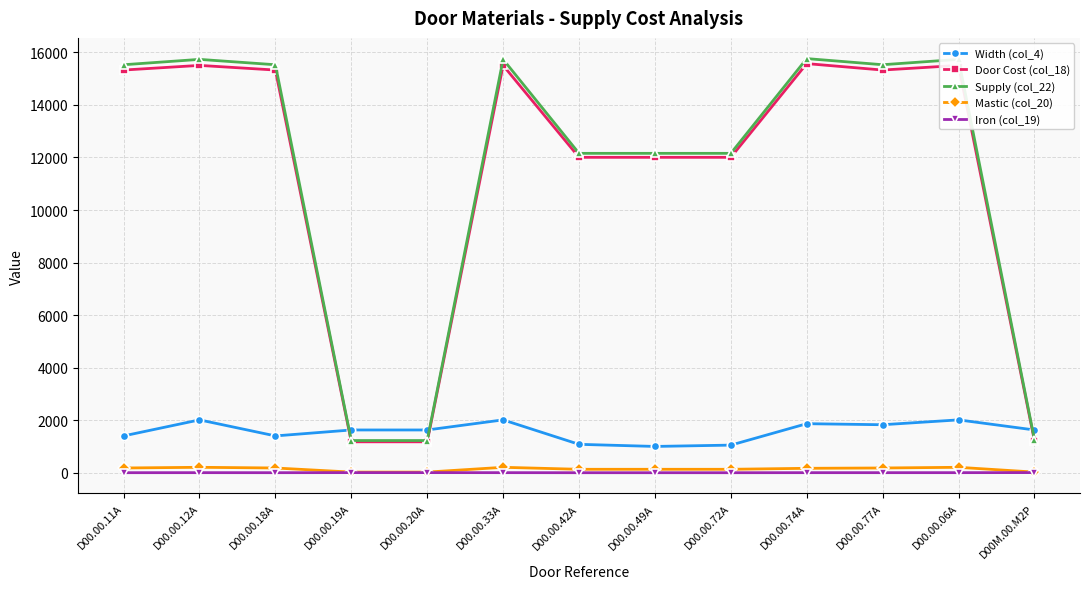

What are all the series names shown in the legend?

Width (col_4), Door Cost (col_18), Supply (col_22), Mastic (col_20), Iron (col_19)